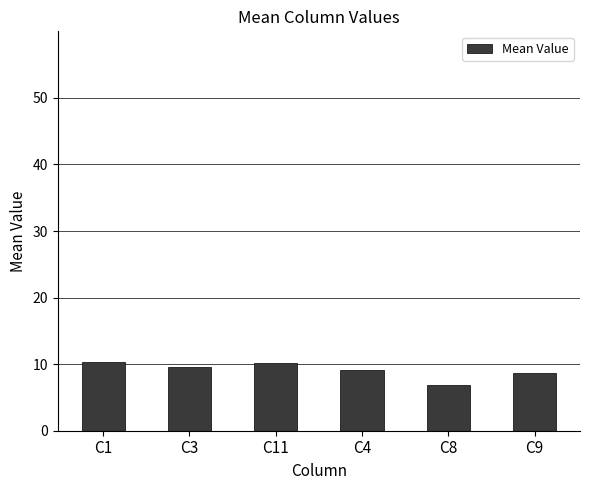

What is the maximum value shown in the chart?

10.3